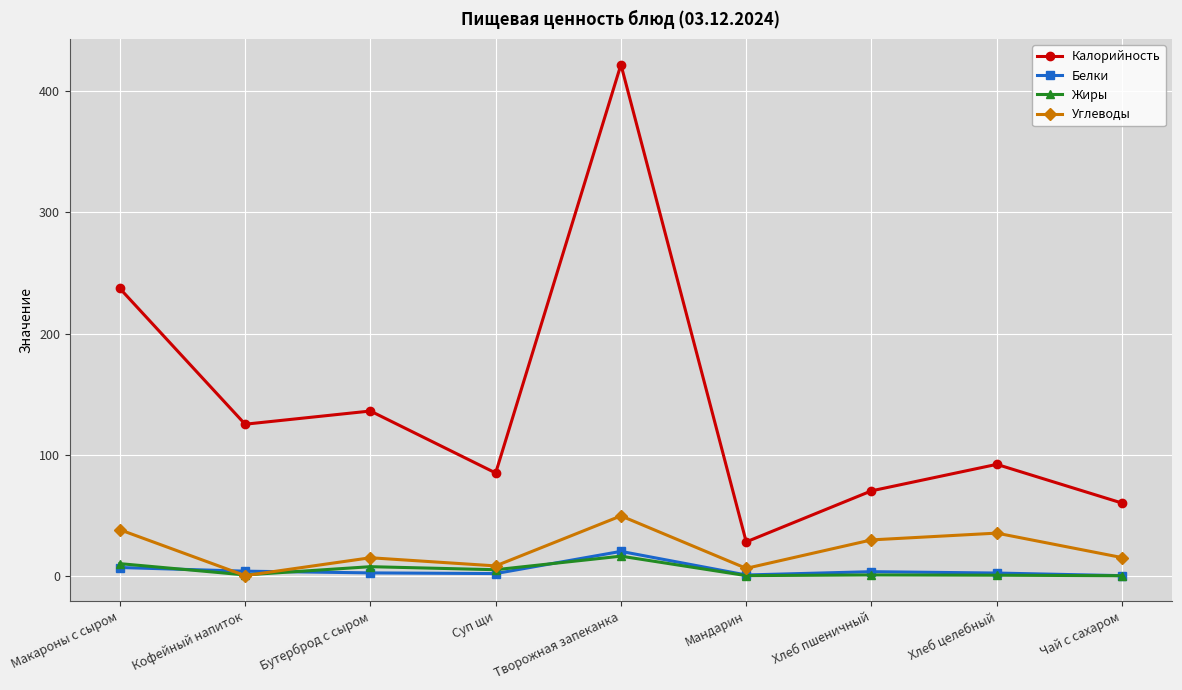

Which series has the largest total across all categories?

Калорийность